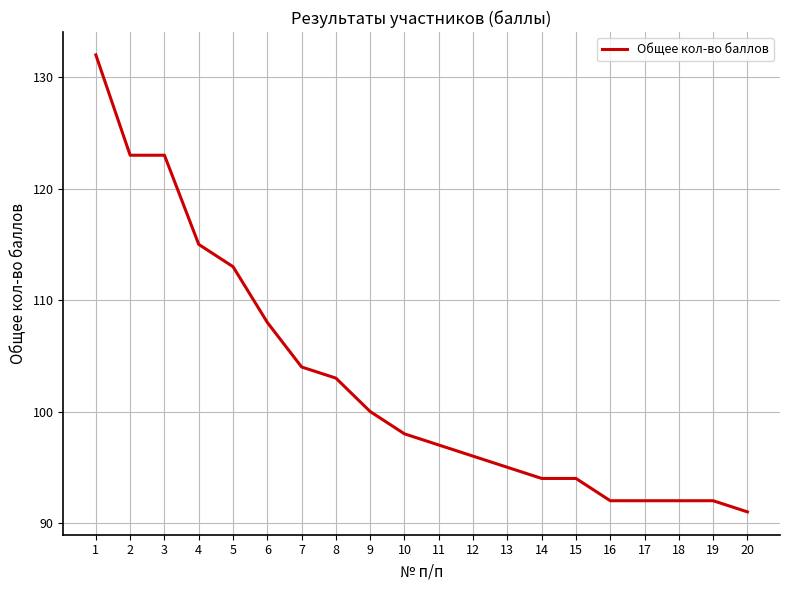

True or false: the data shows 165 at 3.

False